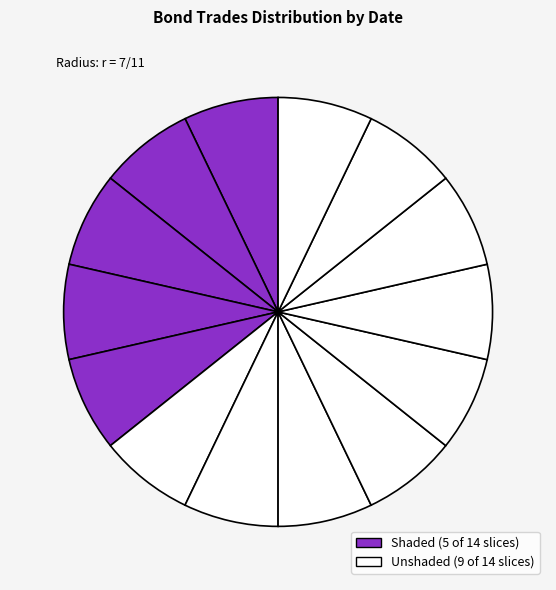

Is there any slice that represents more than half of the pie?

No